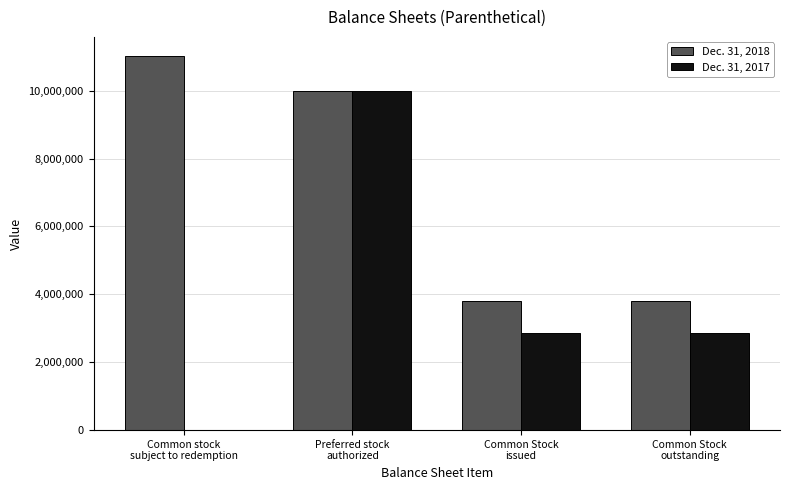

Count the number of data series in this chart.

2